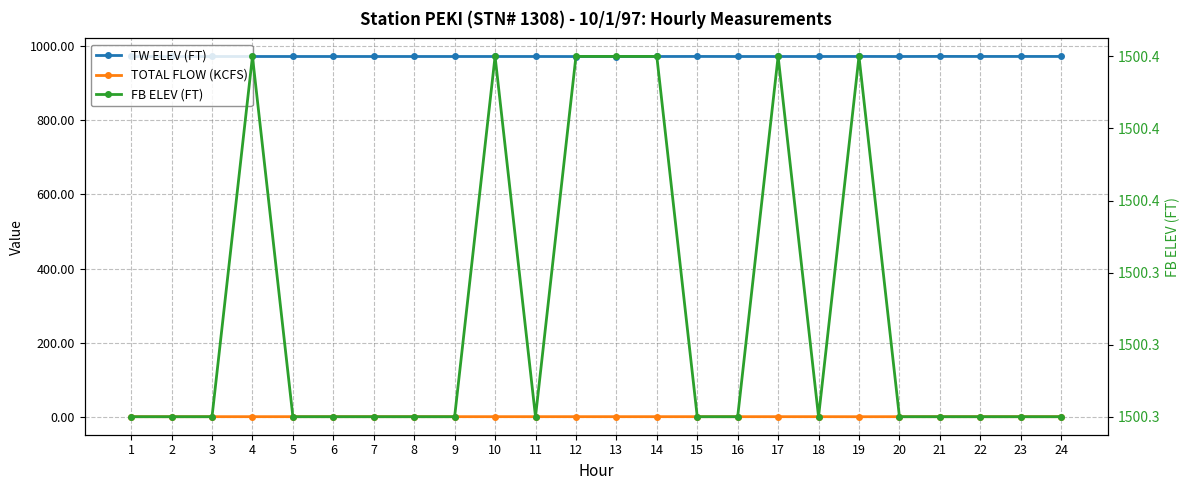

Rank the series by their maximum value, from highest to lowest.

FB ELEV (FT), TW ELEV (FT), TOTAL FLOW (KCFS)